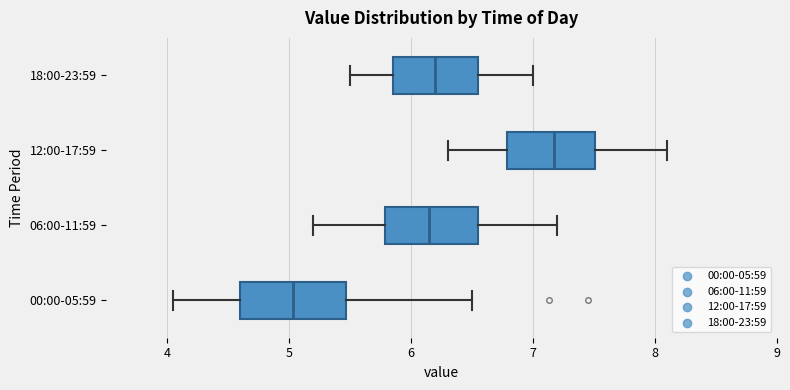

Reading bottom to top, transcribe this box plot: for each box, give where its median line is, the range the box spans, and where its two whiskers end, as read against the x-axis. The values are not printed on the chart, so give them approximately, as read against the axis.

00:00-05:59: median 5.0, box 4.6 to 5.5, whiskers 4.1 to 6.5
06:00-11:59: median 6.2, box 5.8 to 6.6, whiskers 5.2 to 7.2
12:00-17:59: median 7.2, box 6.8 to 7.5, whiskers 6.3 to 8.1
18:00-23:59: median 6.2, box 5.9 to 6.6, whiskers 5.5 to 7.0